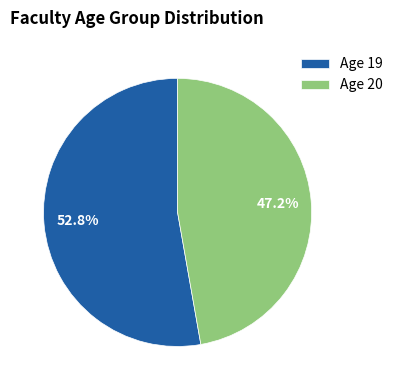

Which category has the smallest portion of the pie?

Age 20